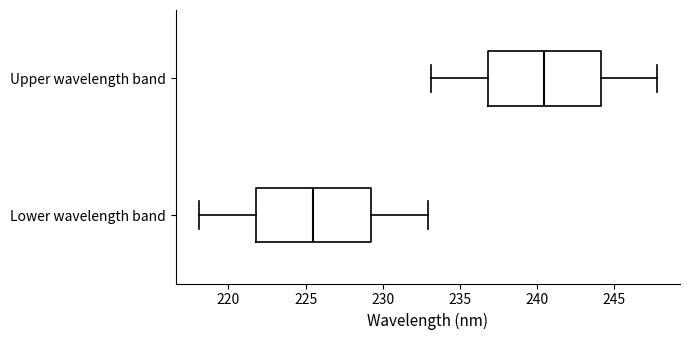

Where is the left edge of the box for Upper wavelength band on the x-axis? The values are not printed on the chart, so give them approximately, as read against the axis.

237.0